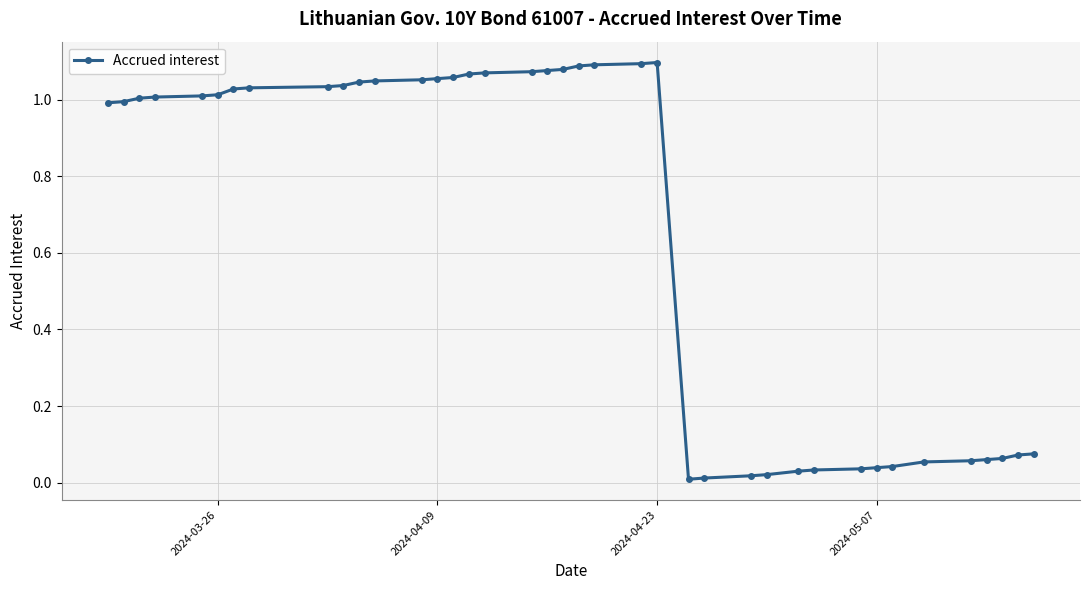

What is the average value?

0.7